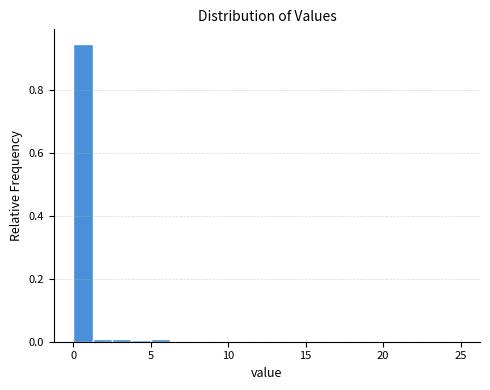

Around what value on the x-axis is the tallest bar? Give the approximate position of its centre, as read against the axis.

0.5